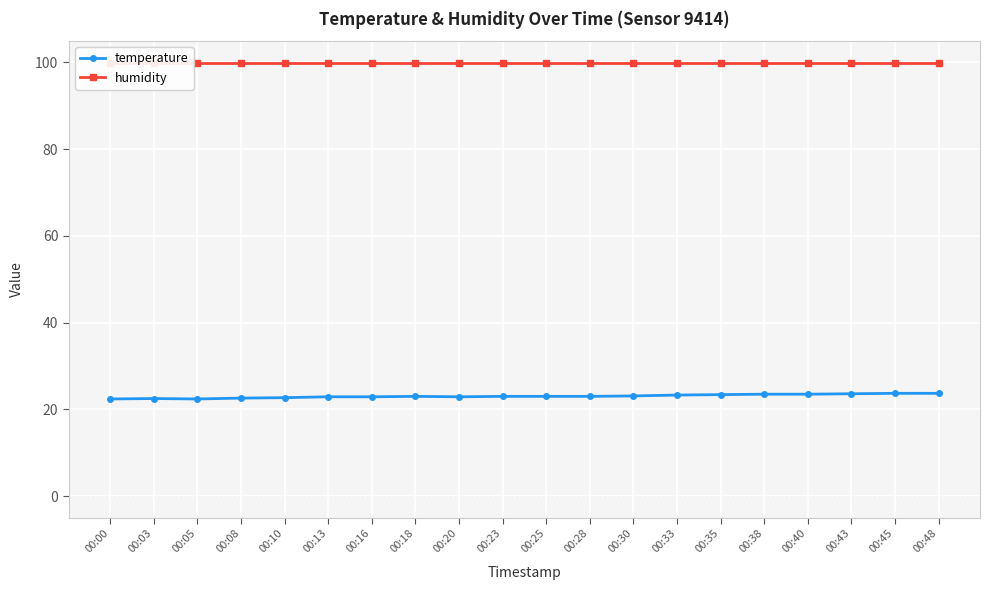

Which series has the largest range (max minus min)?

temperature